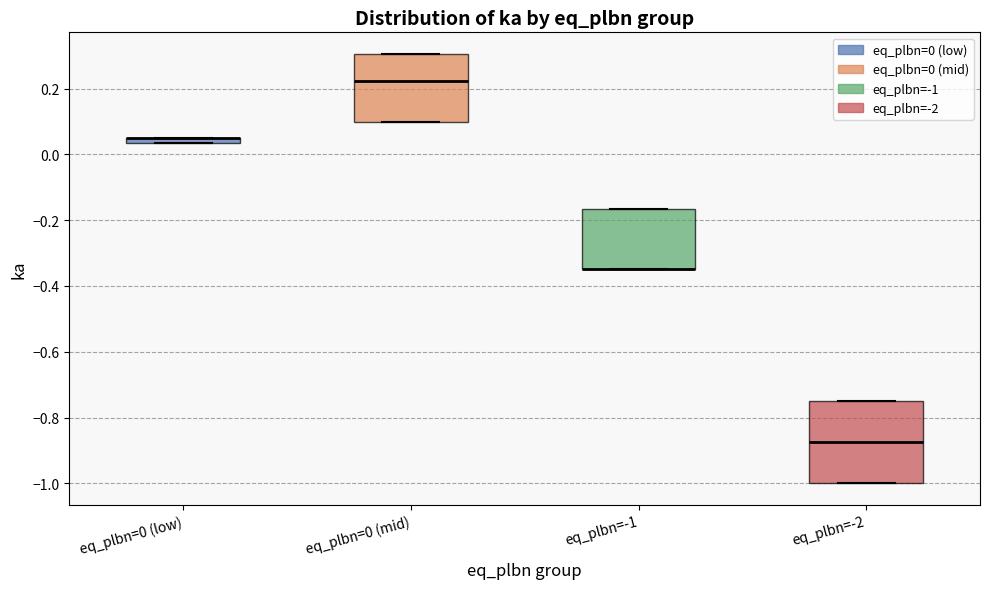

Where is the upper edge of the box for eq_plbn=0 (mid) on the y-axis? The values are not printed on the chart, so give them approximately, as read against the axis.

0.30